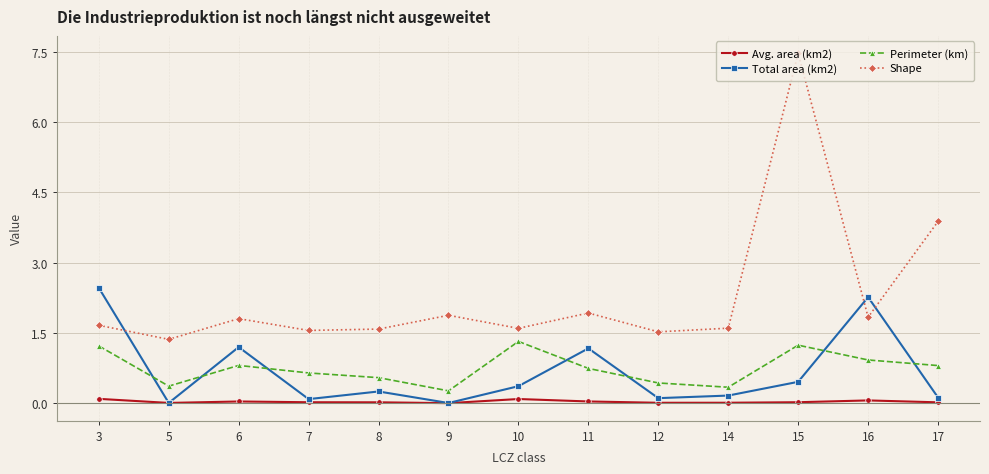

Between 6 and 8, which series saw the biggest shift?

Total area (km2)